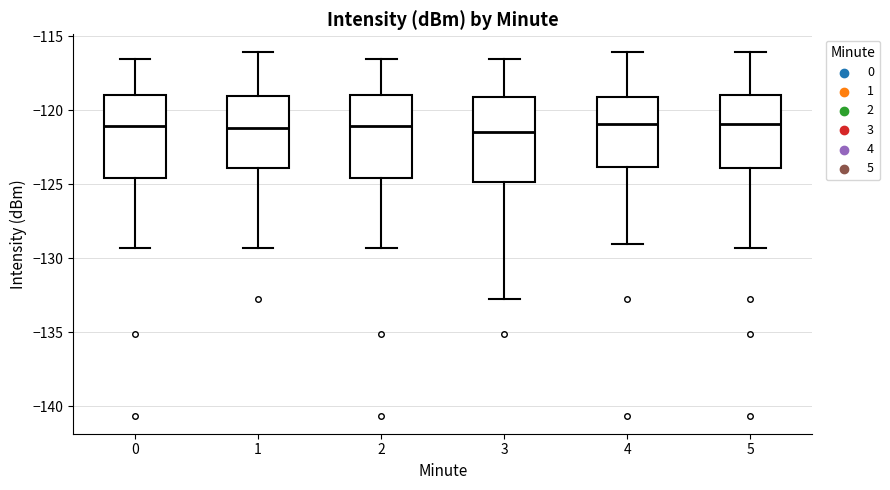

Where does the upper whisker of the box at x = 2 end on the y-axis? The values are not printed on the chart, so give them approximately, as read against the axis.

-116.5